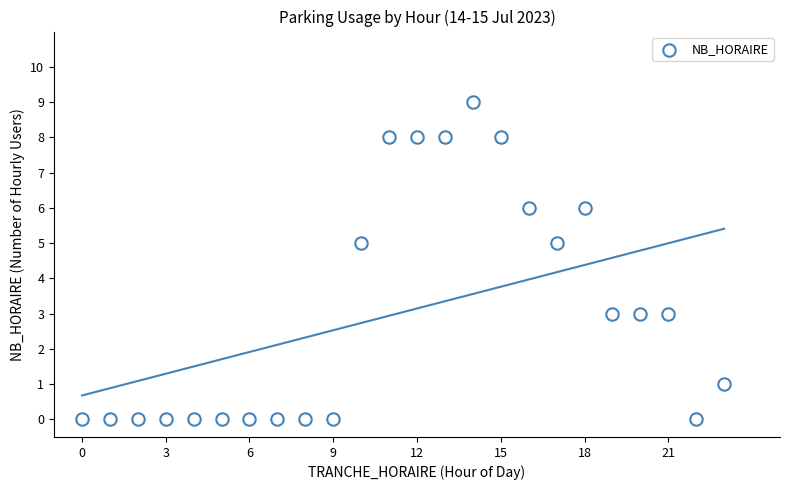

What is the range of Y values (max minus min)?

9